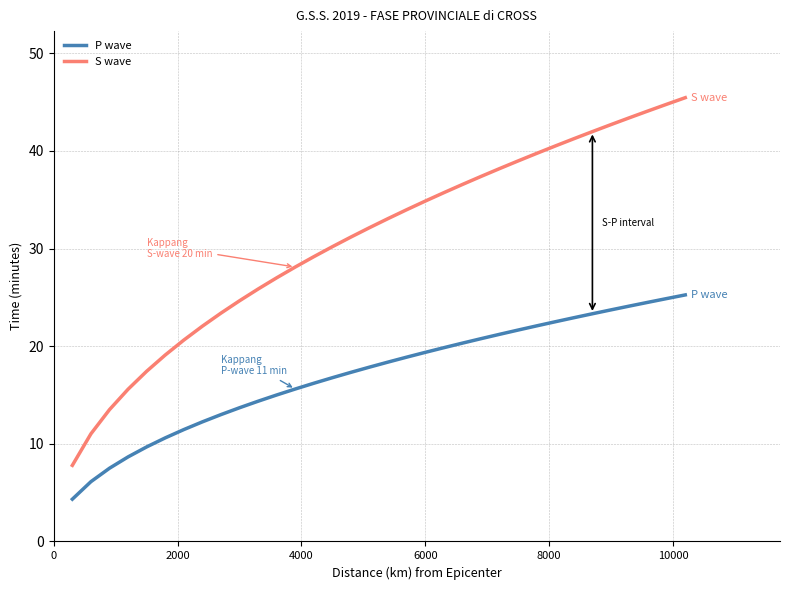

What is the minimum value for P wave?

4.3